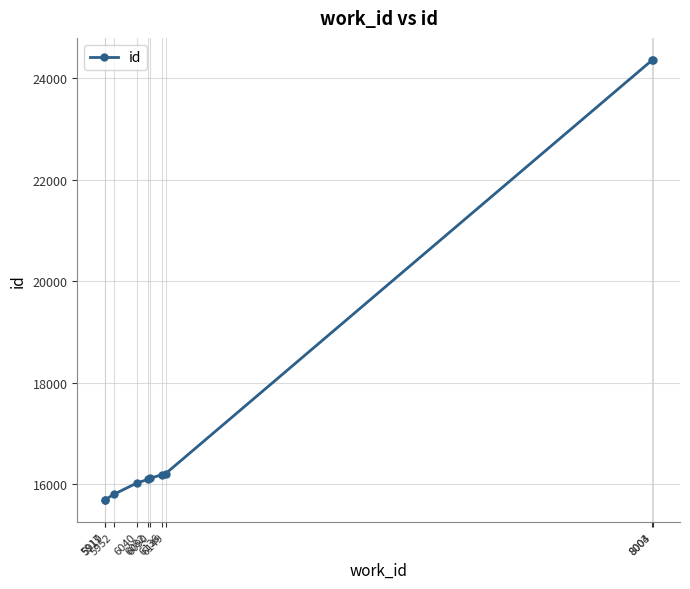

What is the minimum value shown in the chart?

15687